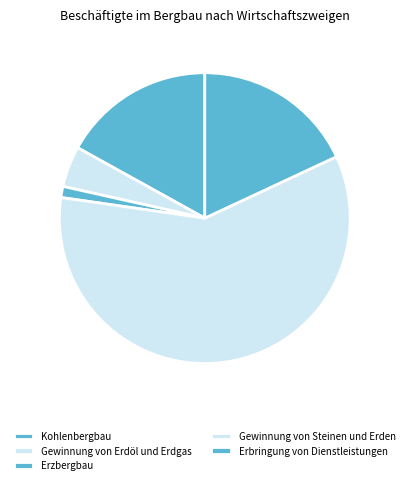

Which slice is the largest?

Gewinnung von Steinen und Erden